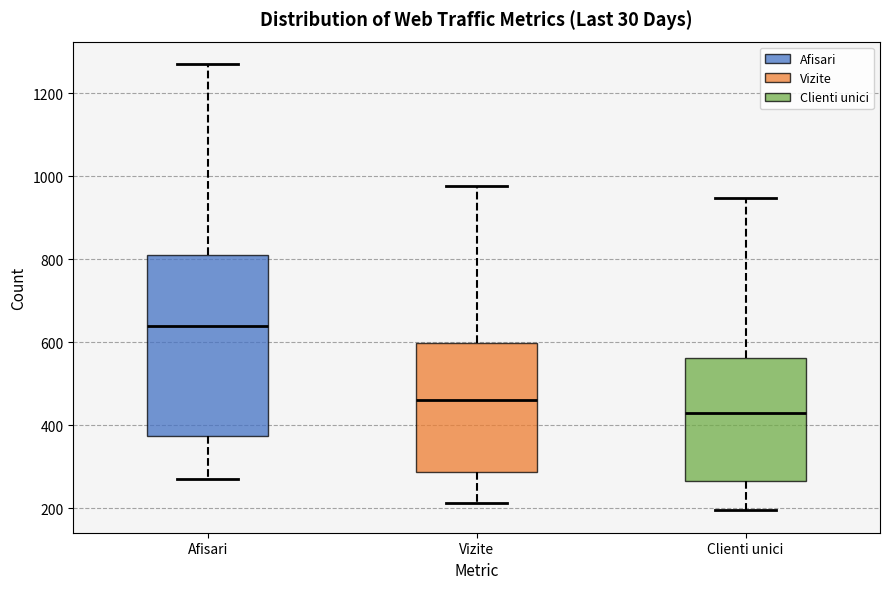

Which box has the lowest median line?

Clienti unici